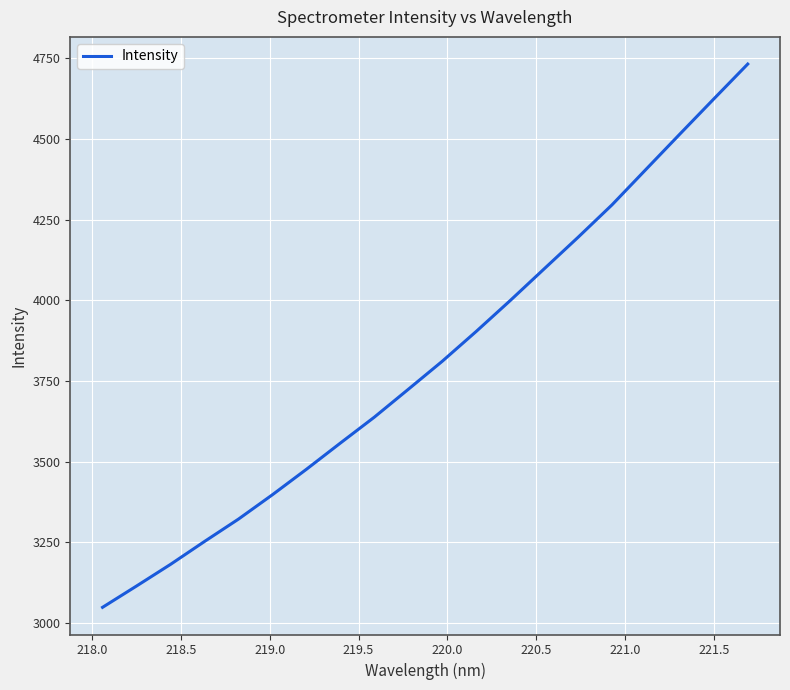

What is the difference between the maximum and minimum values?

1682.9